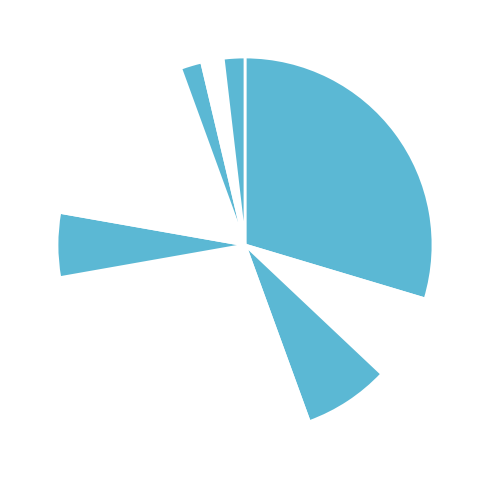

How many slices are in this pie chart?

9